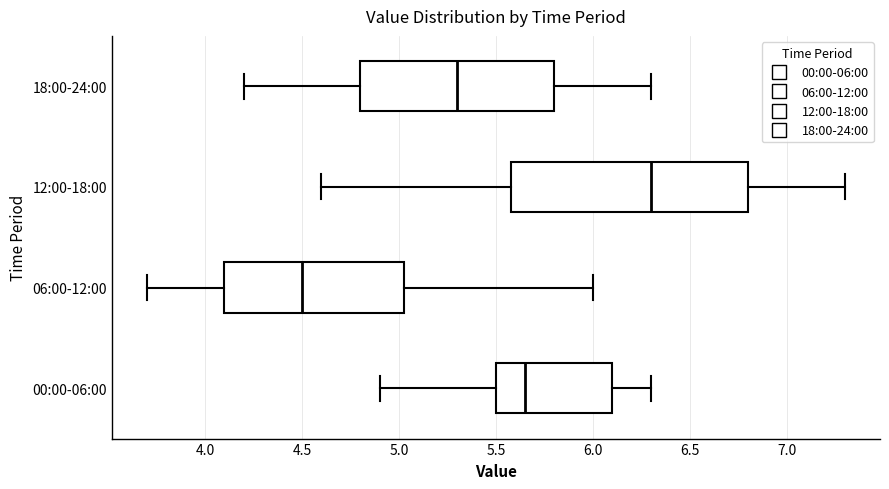

Reading bottom to top, transcribe this box plot: for each box, give where its median line is, the range the box spans, and where its two whiskers end, as read against the x-axis. The values are not printed on the chart, so give them approximately, as read against the axis.

00:00-06:00: median 5.65, box 5.50 to 6.10, whiskers 4.90 to 6.30
06:00-12:00: median 4.50, box 4.10 to 5.05, whiskers 3.70 to 6.00
12:00-18:00: median 6.30, box 5.60 to 6.80, whiskers 4.60 to 7.30
18:00-24:00: median 5.30, box 4.80 to 5.80, whiskers 4.20 to 6.30